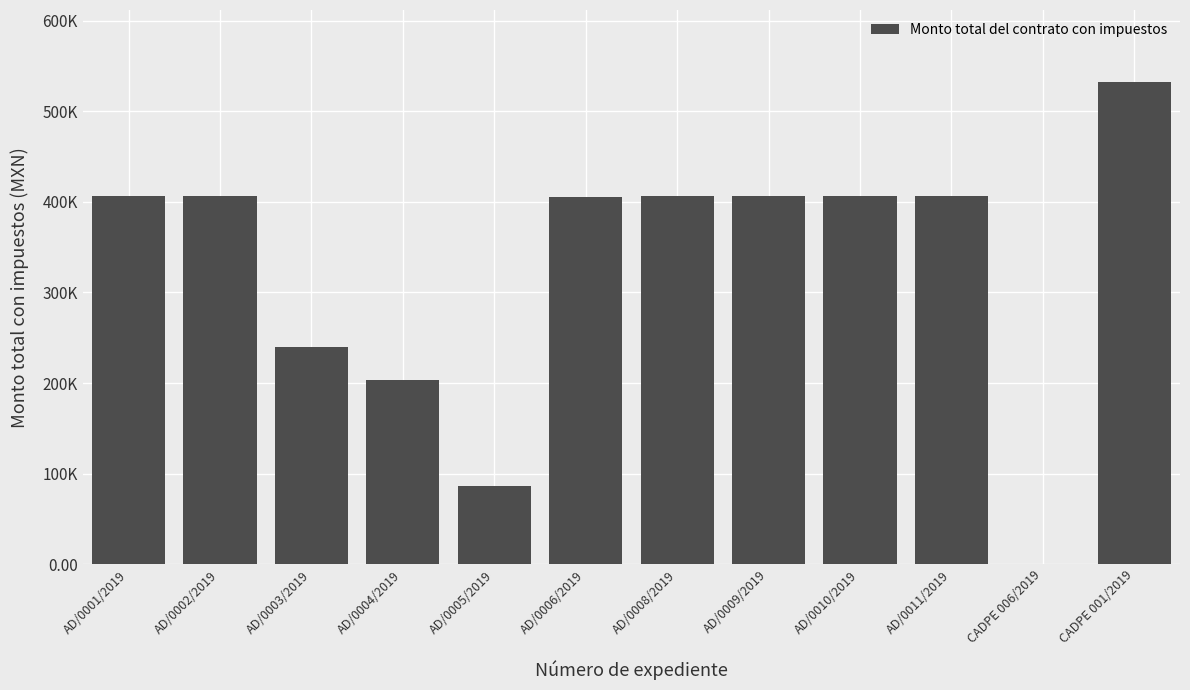

Are the bars horizontal?

No